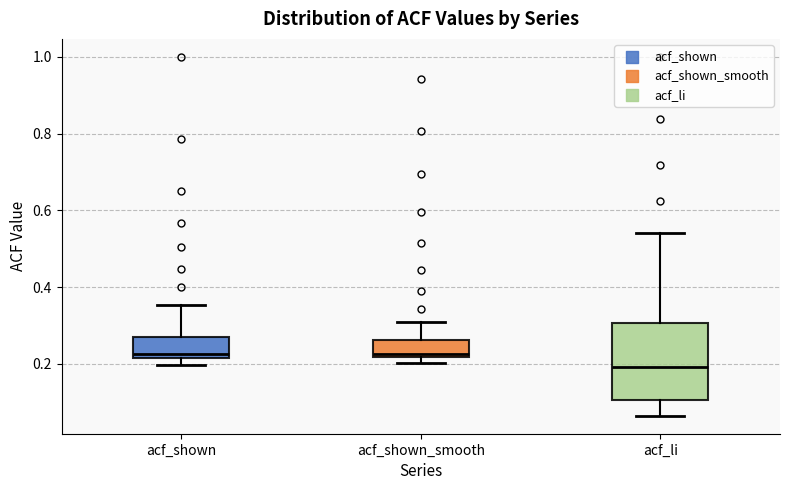

Reading left to right, read every box against the y-axis: the position of its median line, the range the box covers, and the ends of its whiskers. The values are not printed on the chart, so give them approximately, as read against the axis.

acf_shown: median 0.22 (just above the box's lower edge), box 0.22 to 0.28, whiskers 0.20 to 0.36
acf_shown_smooth: median 0.22 (just above the box's lower edge), box 0.22 to 0.26, whiskers 0.20 to 0.30
acf_li: median 0.20, box 0.10 to 0.30, whiskers 0.06 to 0.54